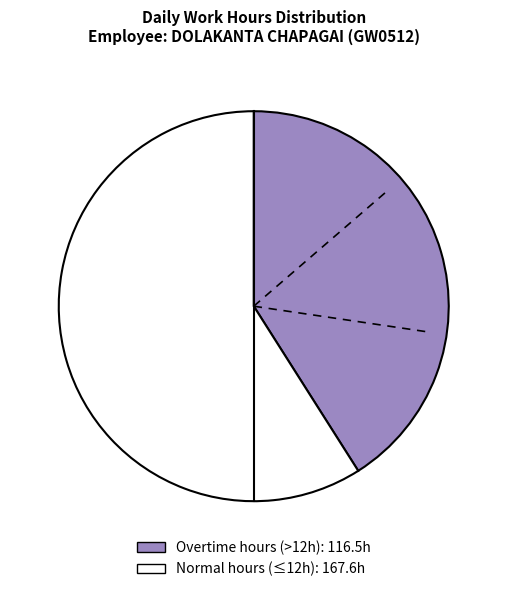

Count the number of slices in the pie.

2